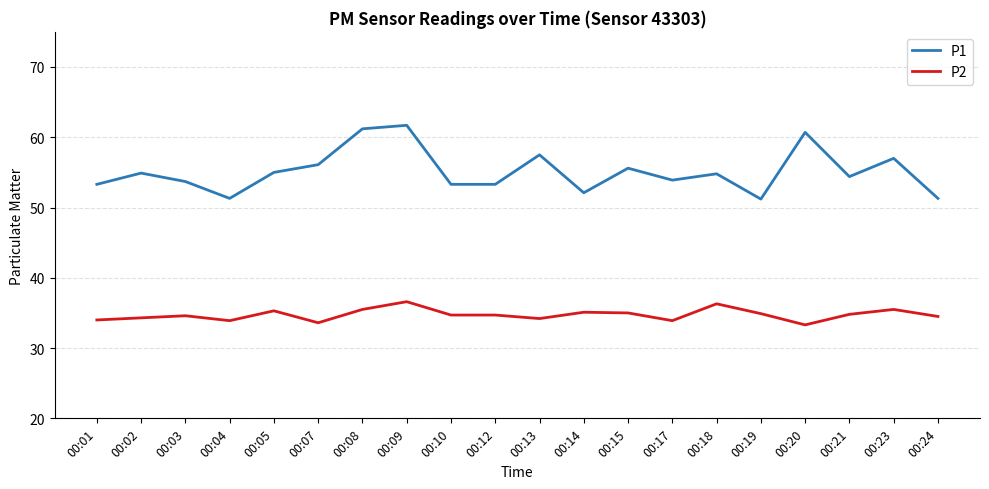

True or false: P2 and P1 cross at least once.

False